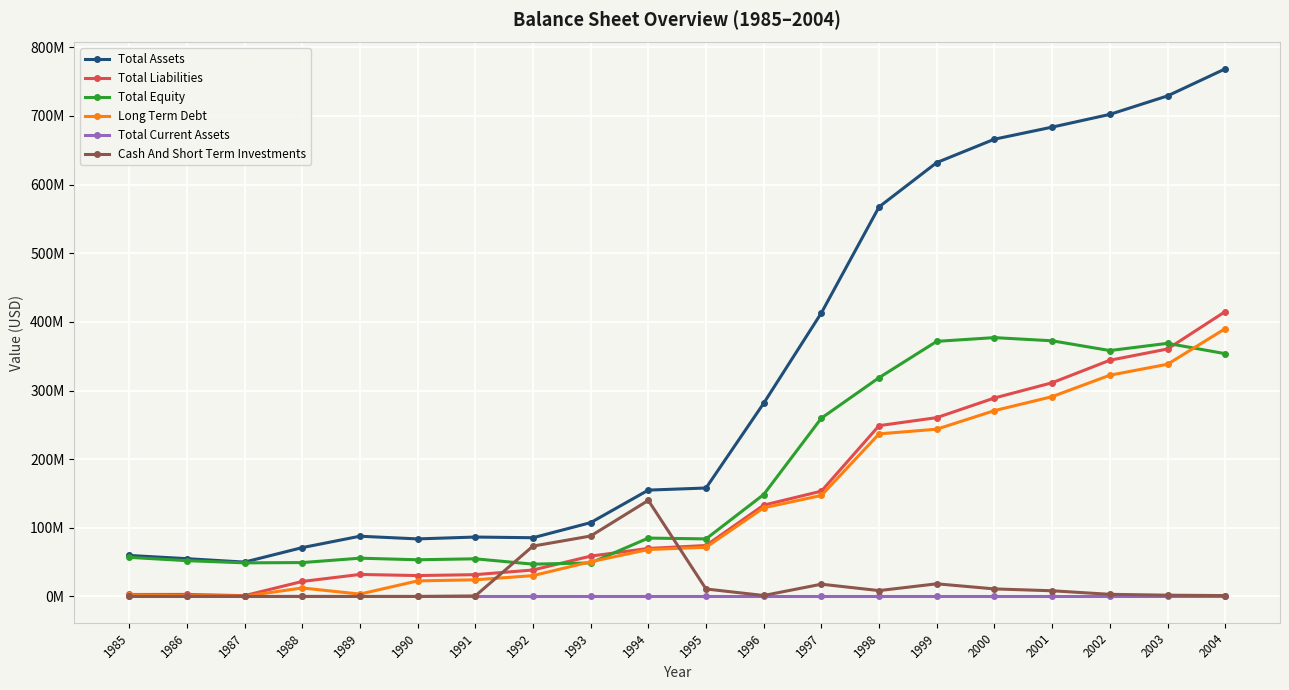

What is the value of the Total Equity point at the 13th from the left?

259751000